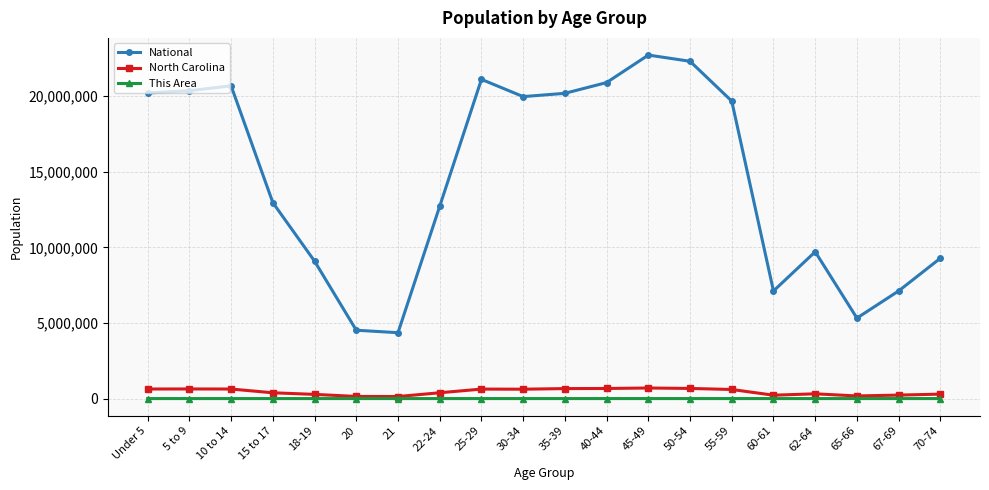

Count the number of data series in this chart.

3